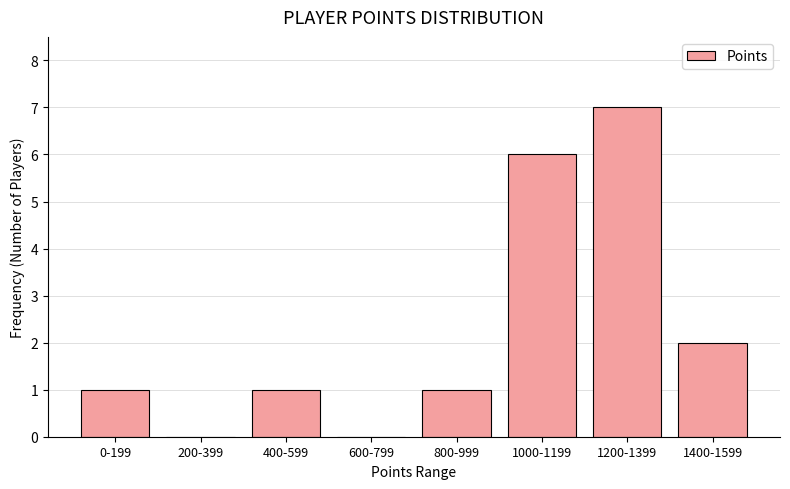

Reading left to right, what are all the values shown in this chart?

0-199=1	200-399=0	400-599=1	600-799=0	800-999=1	1000-1199=6	1200-1399=7	1400-1599=2